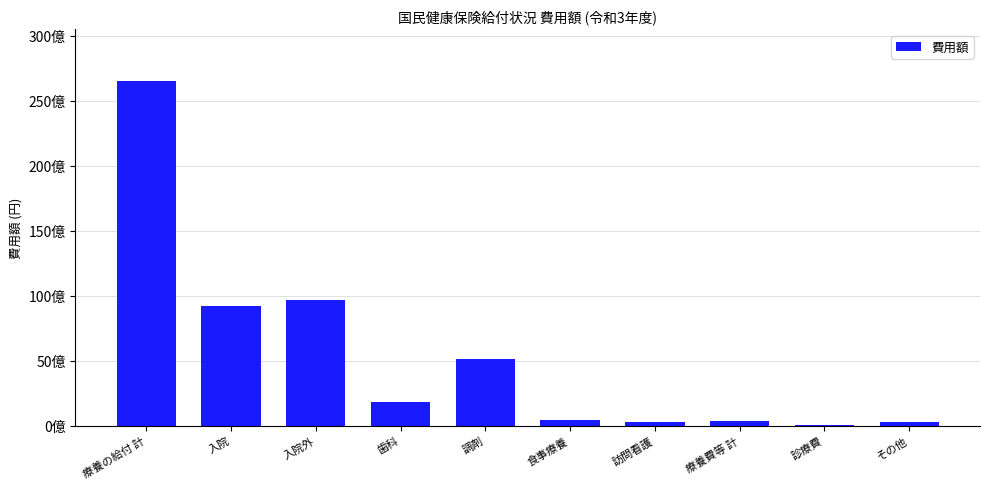

List the labels in order of value, smallest first.

診療費, その他, 訪問看護, 療養費等 計, 食事療養, 歯科, 調剤, 入院, 入院外, 療養の給付 計